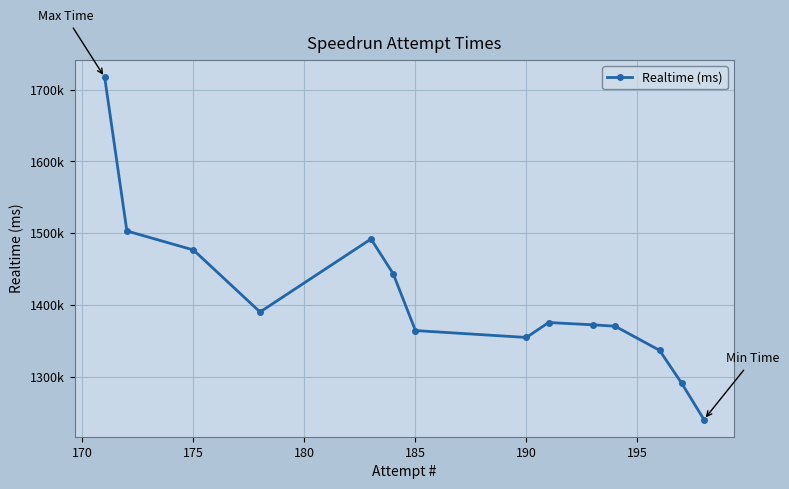

What is the smallest value displayed?

1240045